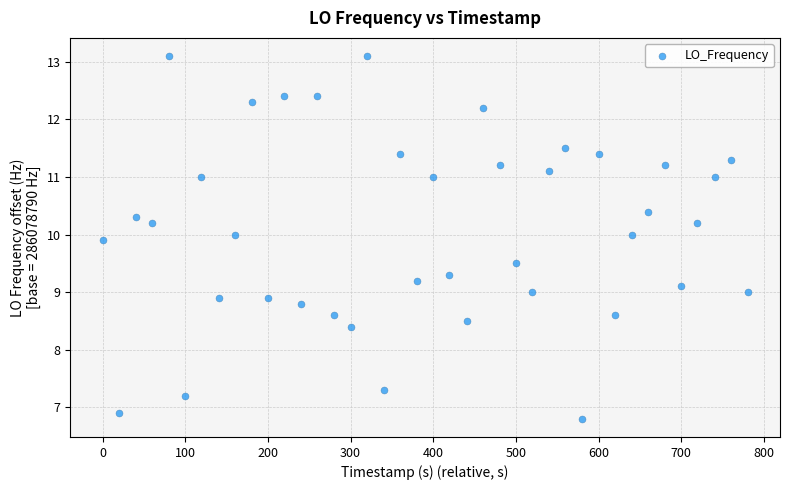

What is the range of Y values (max minus min)?

6.3